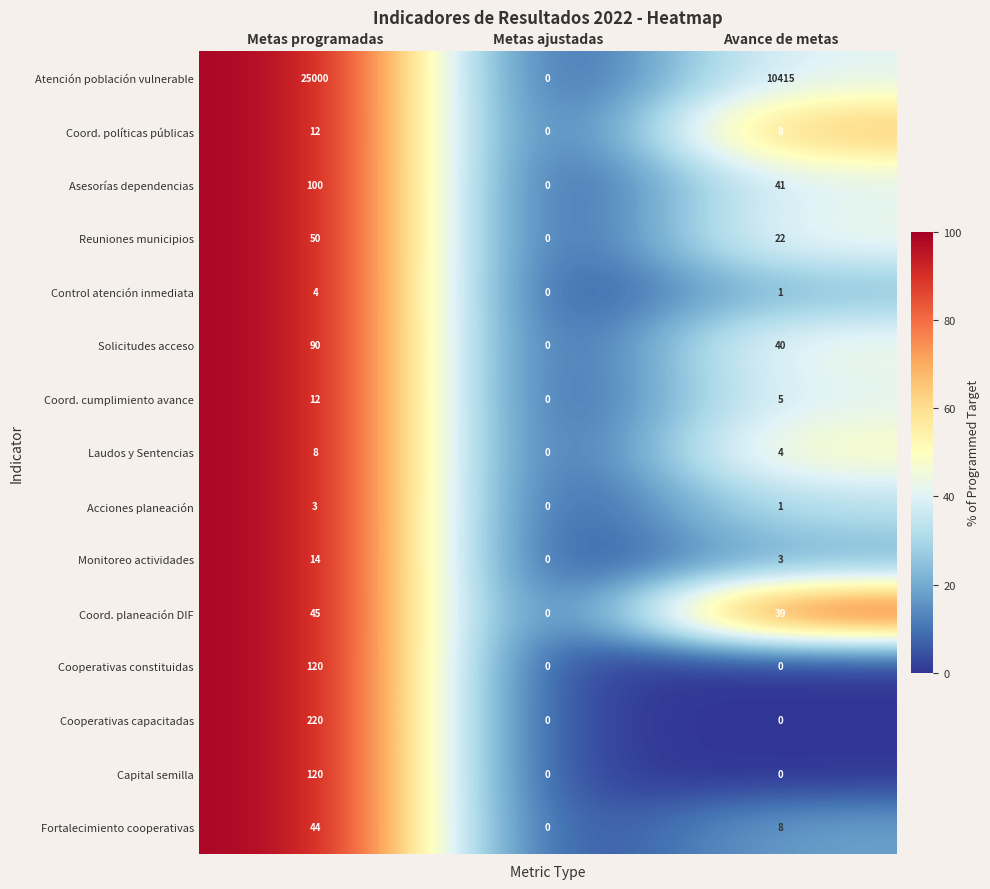

What is the sum of the Solicitudes acceso values at Avance de metas and Metas ajustadas?

40